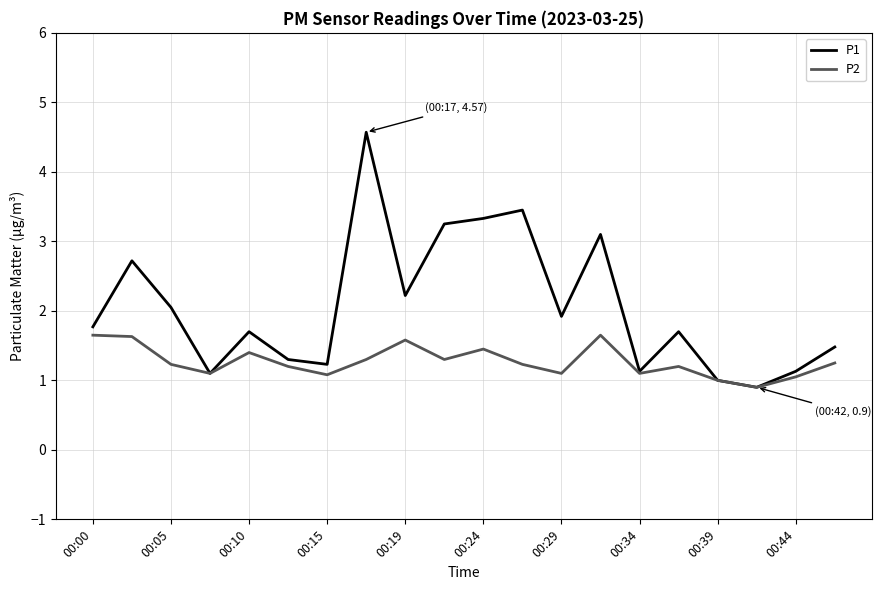

List the series in order of their peak value, highest first.

P1, P2